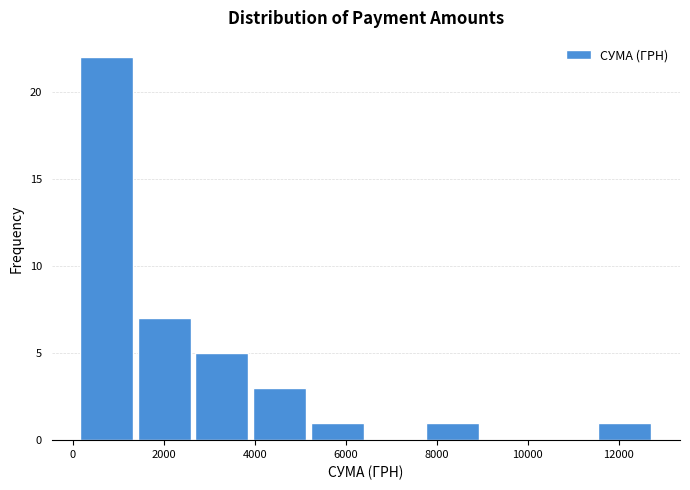

Reading left to right, list every bar in this chart as the range it spans on the x-axis followed by its height. Neither the bar edges nor the heights are printed on the chart, so give them approximately, as read against the axes.

200 to 1400: 22
1400 to 2600: 7
2600 to 4000: 5
4000 to 5200: 3
5200 to 6400: 1
6400 to 7800: 0
7800 to 9000: 1
9000 to 10200: 0
10200 to 11600: 0
11600 to 12800: 1